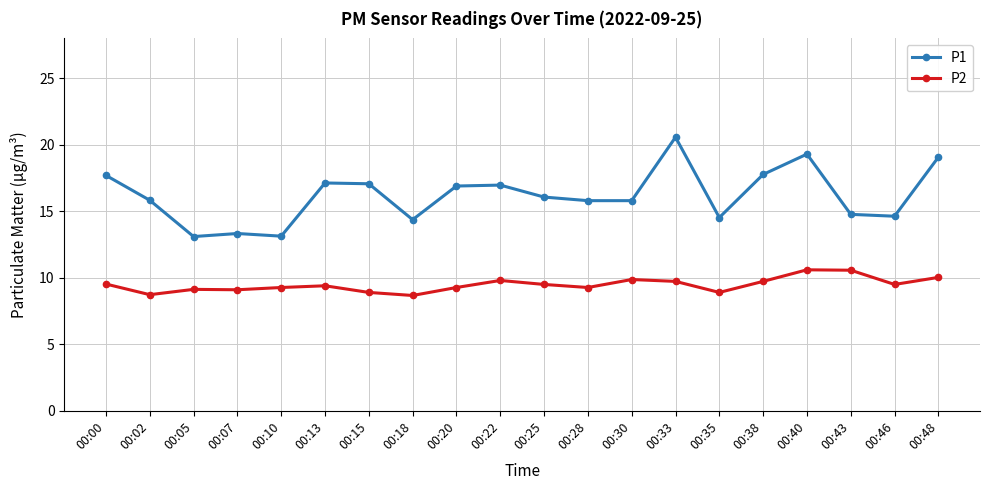

What is the difference between the maximum and second lowest values in the P1 series?

7.4